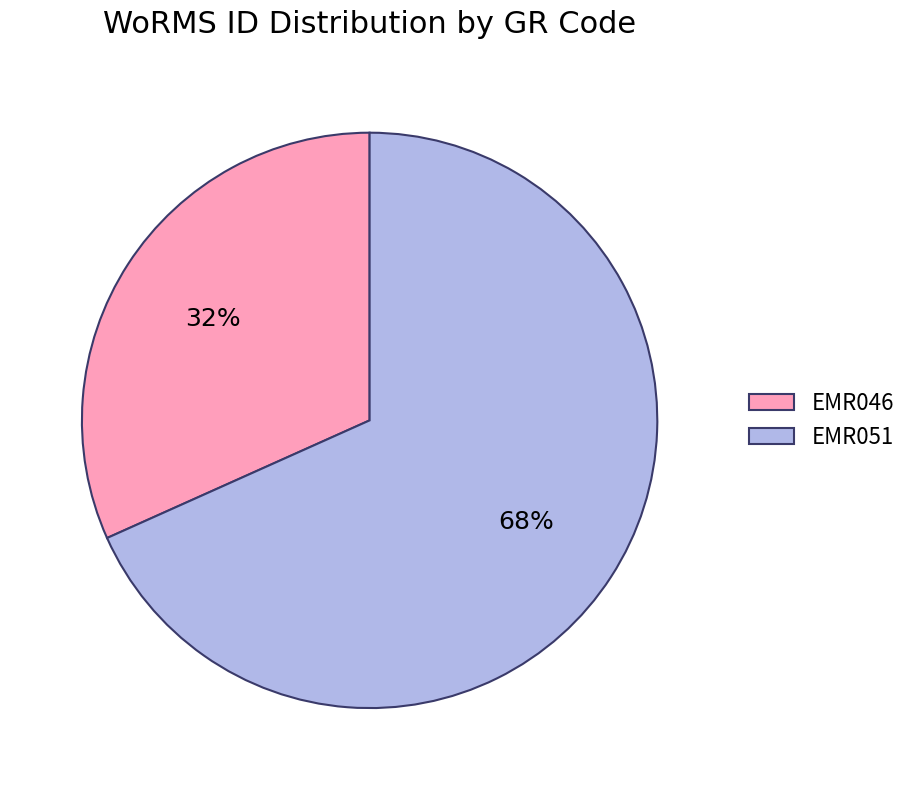

True or false: EMR051 accounts for 83% of the total.

False